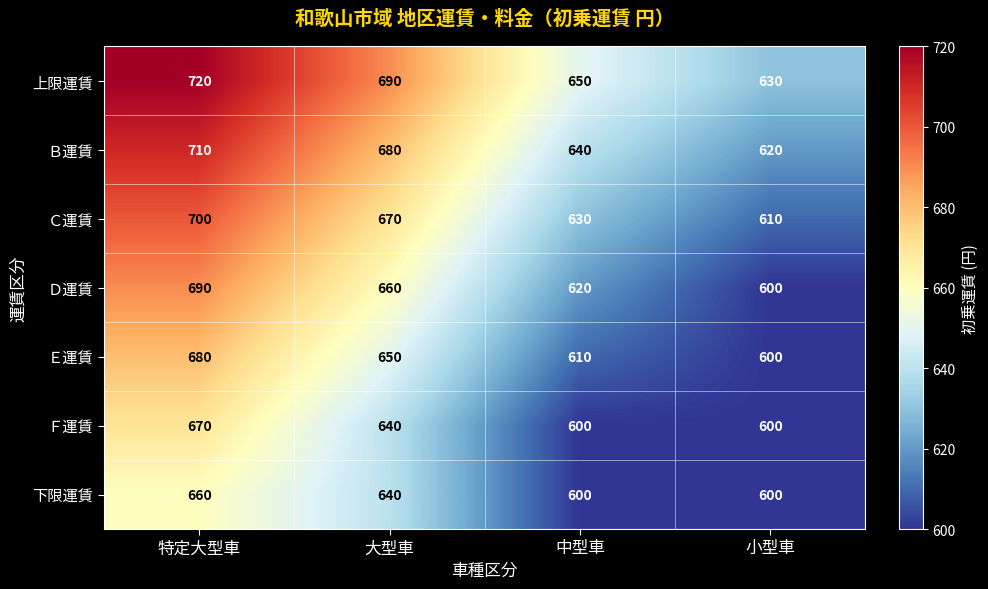

Is the value of Ｃ運賃 at 特定大型車 greater than the value of Ｆ運賃 at 小型車?

Yes